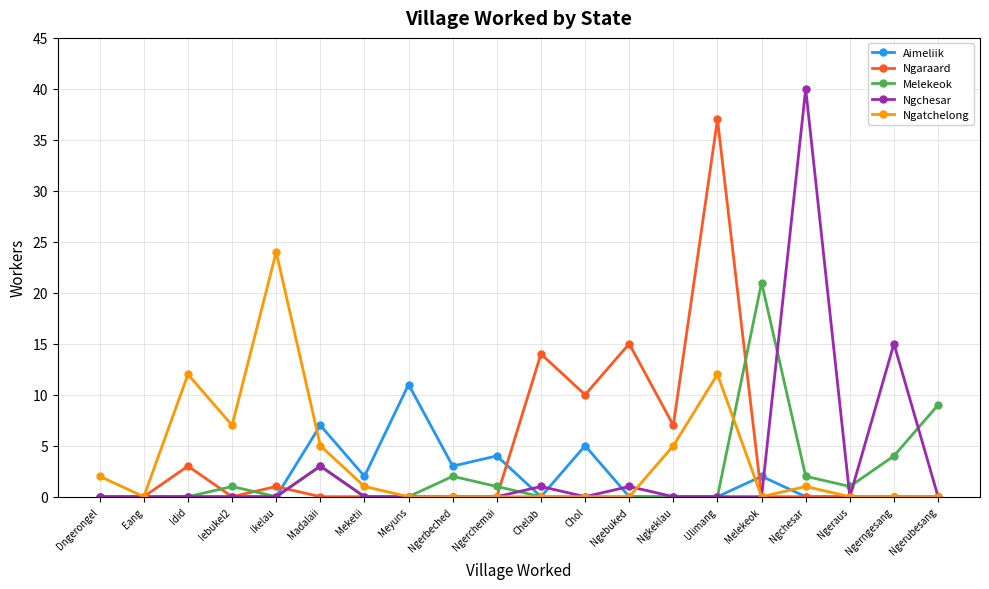

Where is the first local maximum for Ngatchelong?

Idid